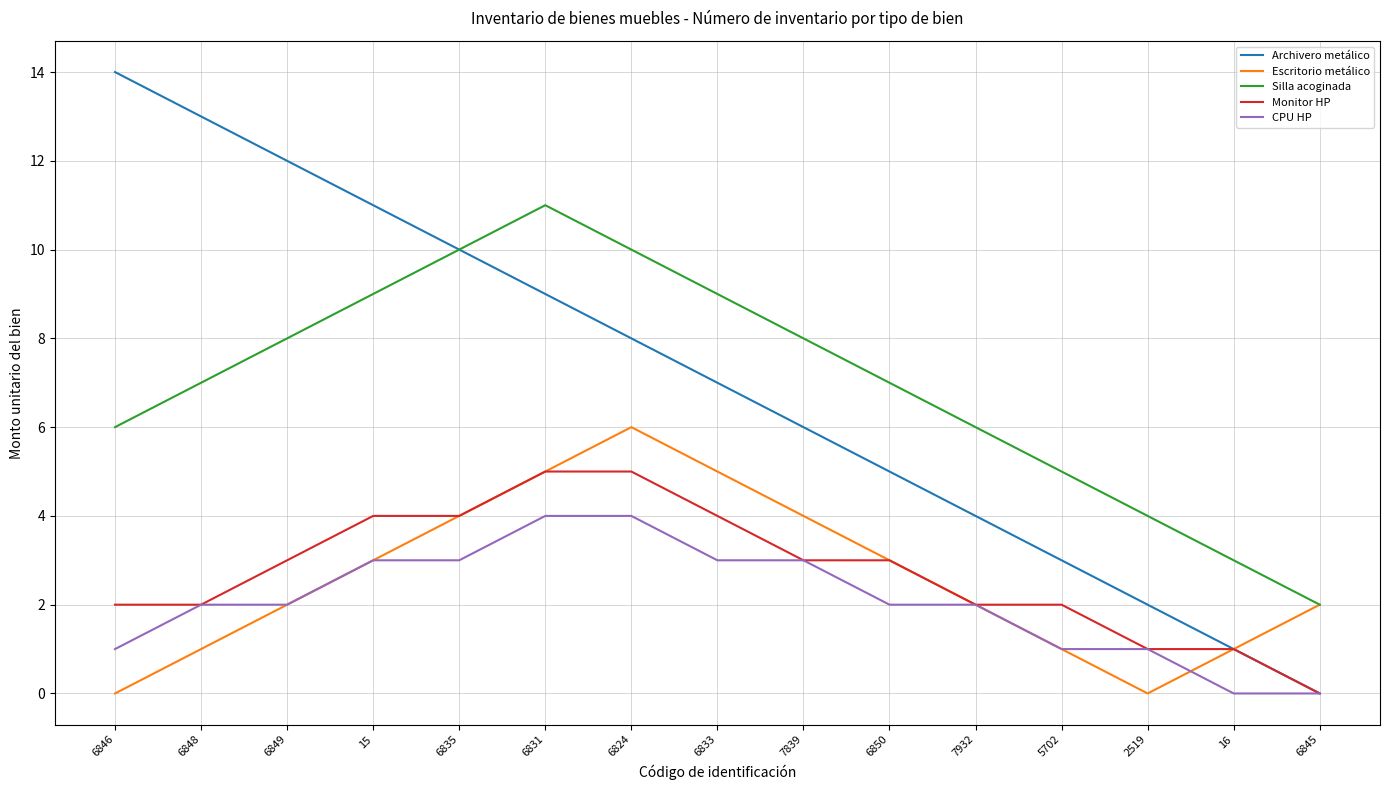

True or false: Archivero metálico has more than 1 interior local peaks.

False